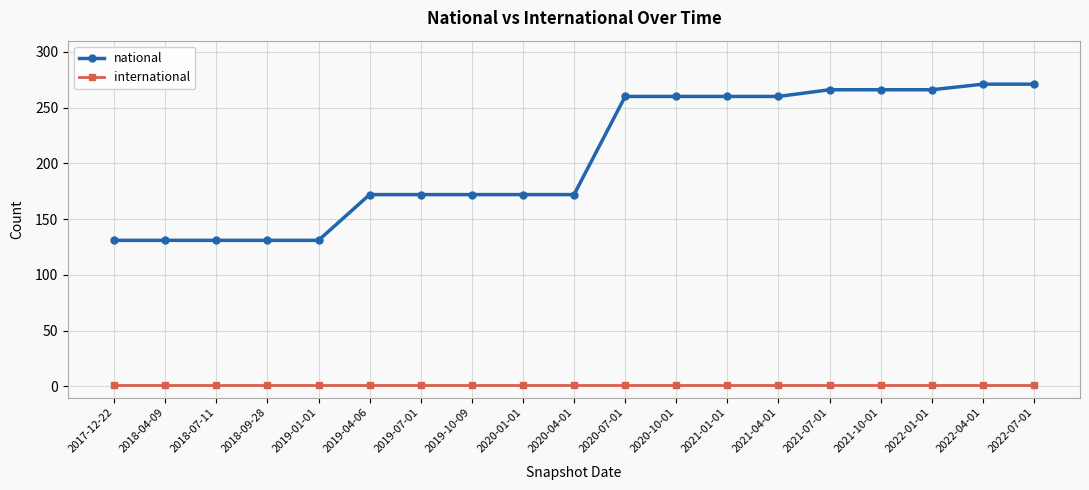

At how many categories does at least one series exceed 249?

9